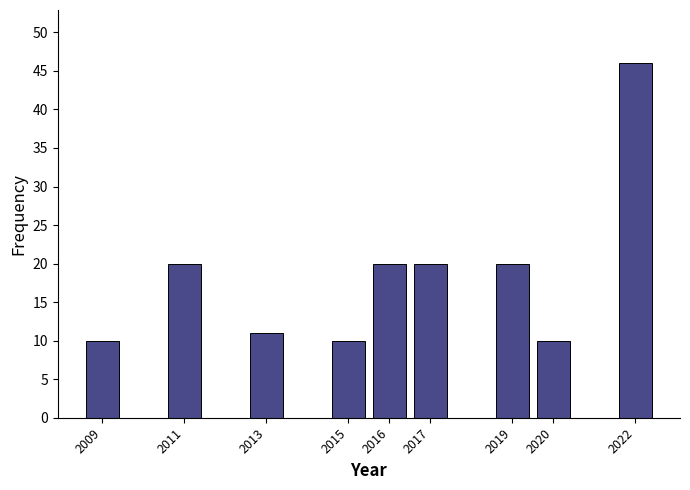

Reading left to right, extract all data points from this chart.

10	20	11	10	20	20	20	10	46